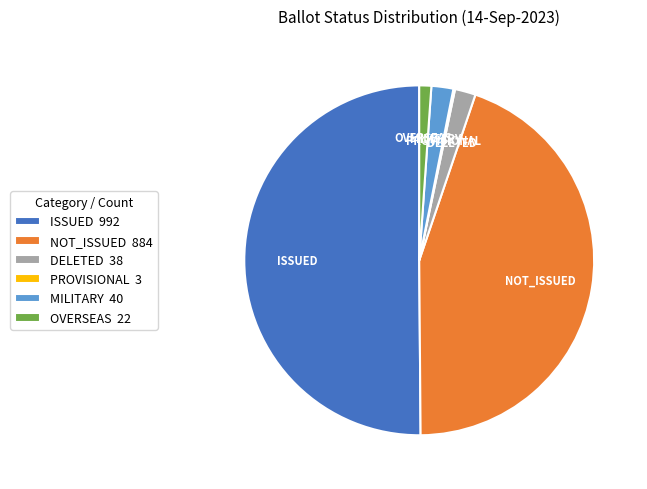

Which slice represents more than half of the pie?

ISSUED